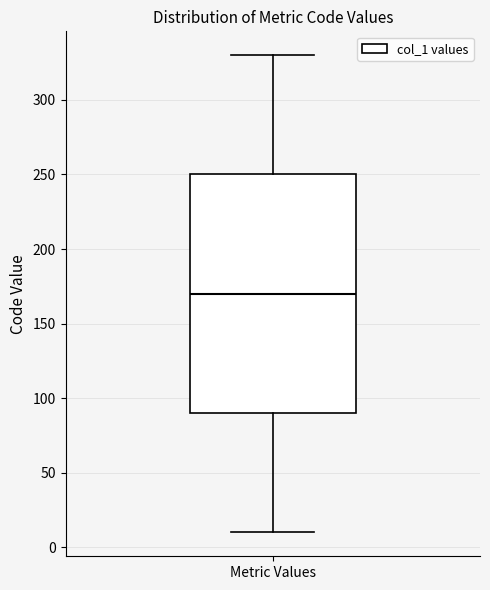

Transcribe this box plot: give where the median line is, the range the box spans, and where the two whiskers end, as read against the y-axis. The values are not printed on the chart, so give them approximately, as read against the axis.

median 170, box 90 to 250, whiskers 10 to 330